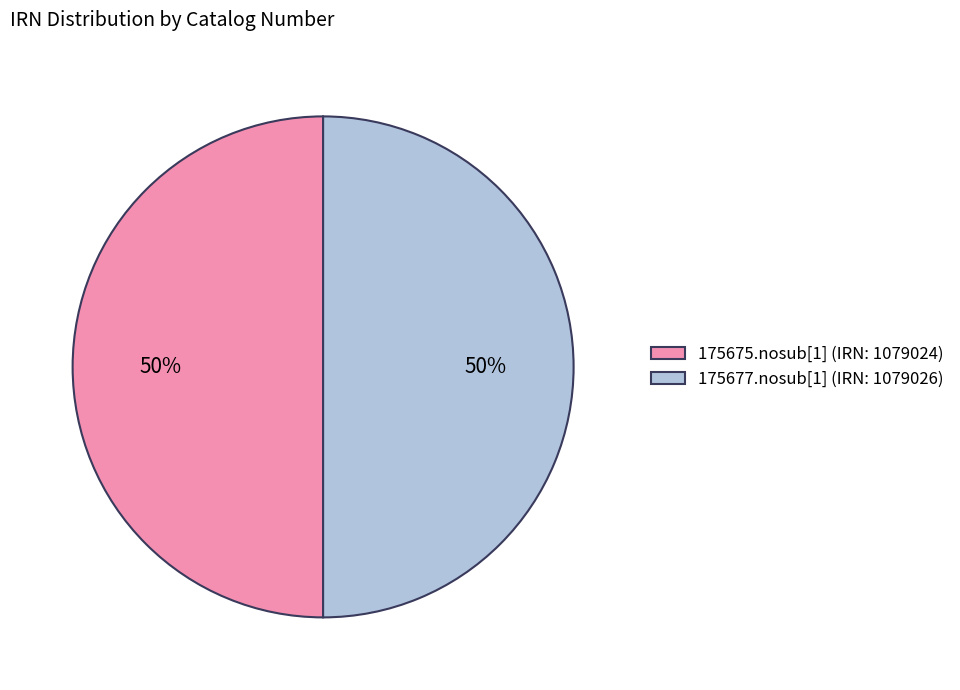

Is it true that 175675.nosub[1] is 63% of the pie?

False